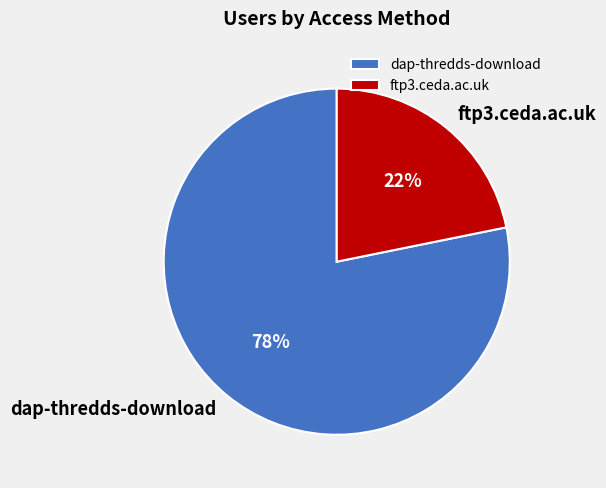

Is it true that ftp3.ceda.ac.uk is 22% of the pie?

True